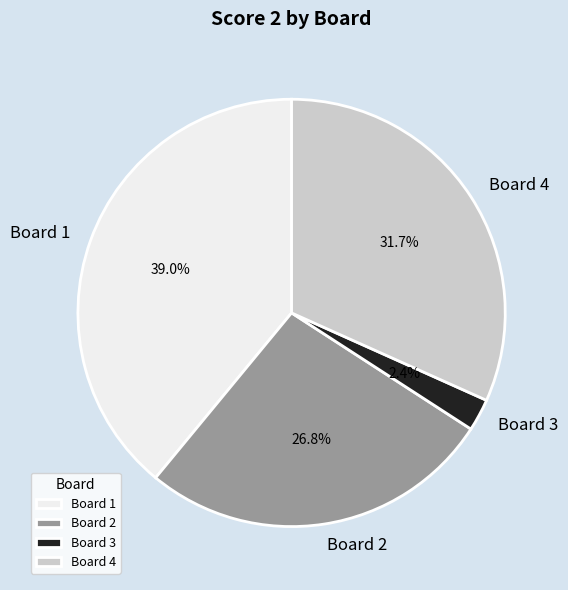

Is it true that Board 1 is 39% of the pie?

True